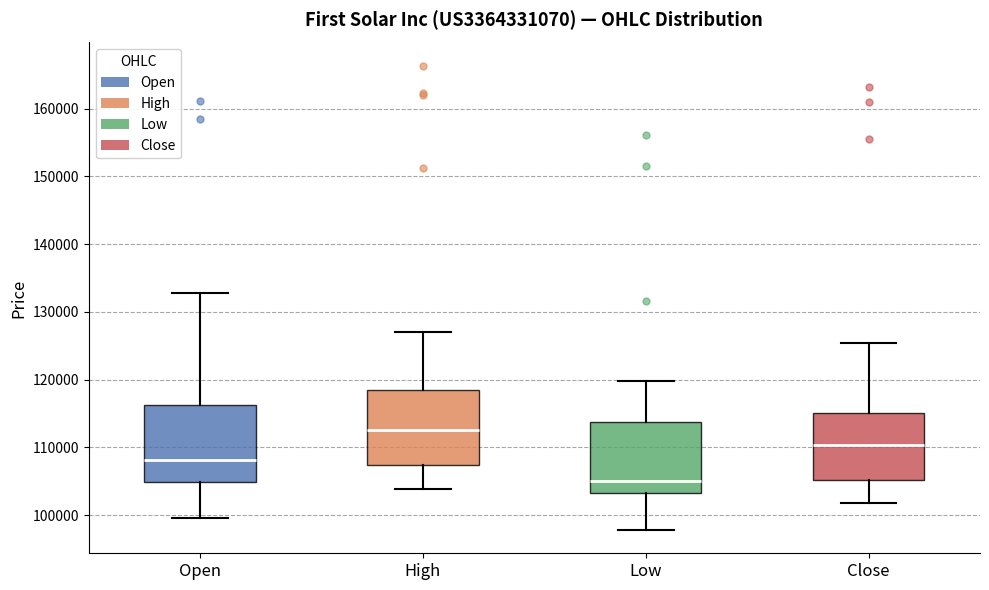

Reading left to right, transcribe this box plot: for each box, give where its median line is, the range the box spans, and where its two whiskers end, as read against the y-axis. The values are not printed on the chart, so give them approximately, as read against the axis.

Open: median 108000, box 105000 to 116000, whiskers 100000 to 133000
High: median 113000, box 107000 to 119000, whiskers 104000 to 127000
Low: median 105000, box 103000 to 114000, whiskers 98000 to 120000
Close: median 110000, box 105000 to 115000, whiskers 102000 to 125000